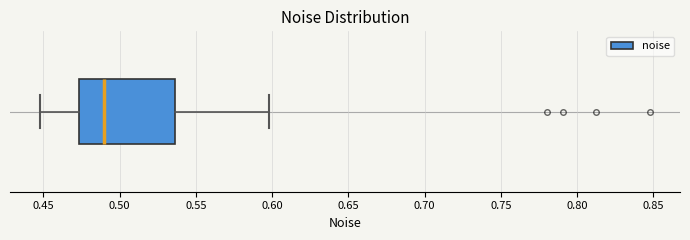

Where does the median line of the box sit on the x-axis? The values are not printed on the chart, so give them approximately, as read against the axis.

0.490